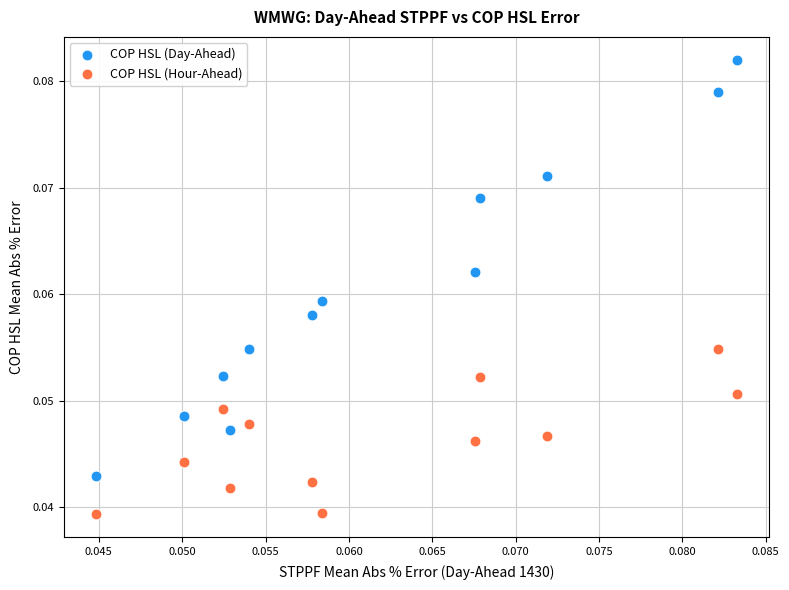

Which series has the widest spread of Y values?

COP HSL (Day-Ahead)